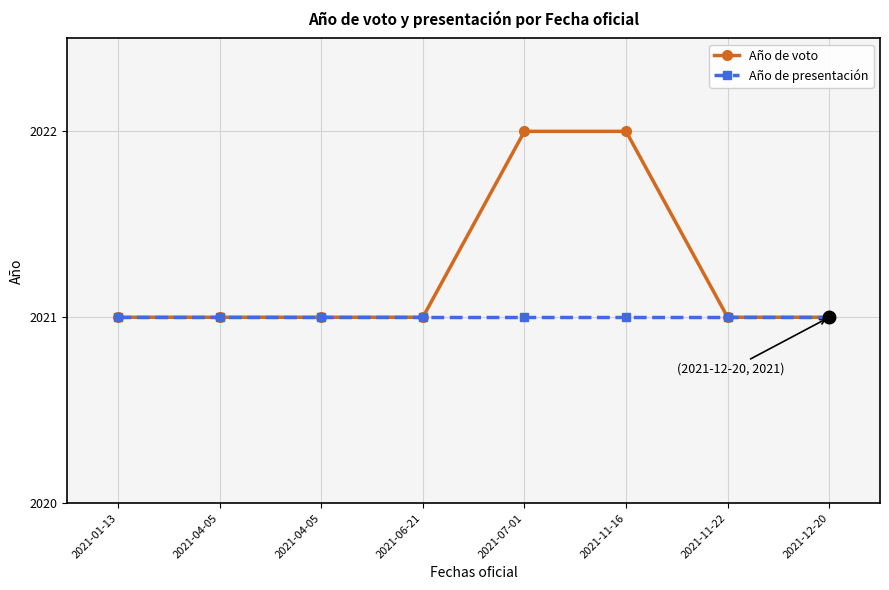

Does the chart have visible grid lines?

Yes